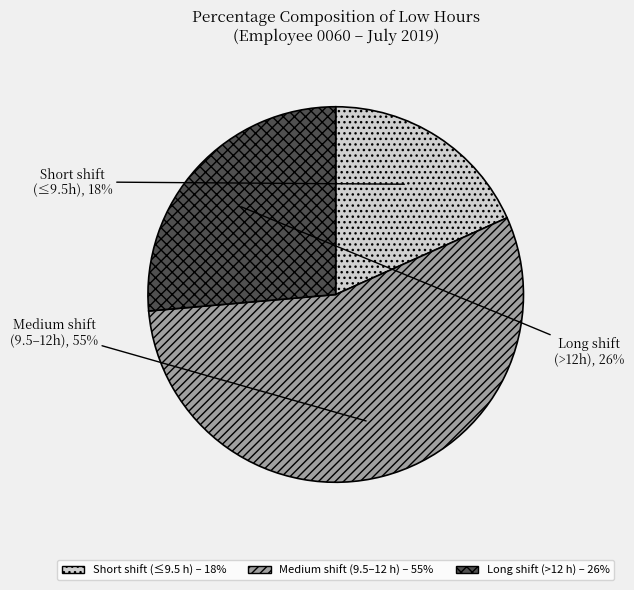

Does any single category account for the majority?

Yes